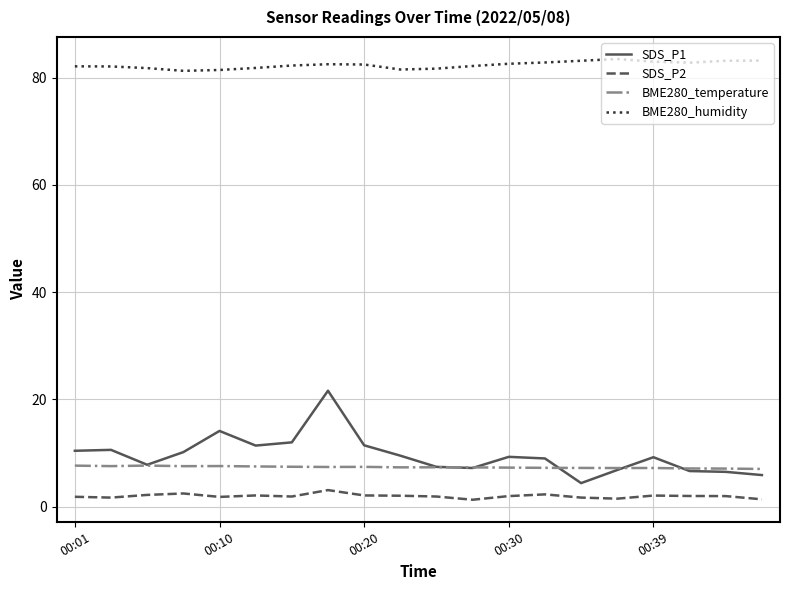

Which series has the largest total across all categories?

BME280_humidity